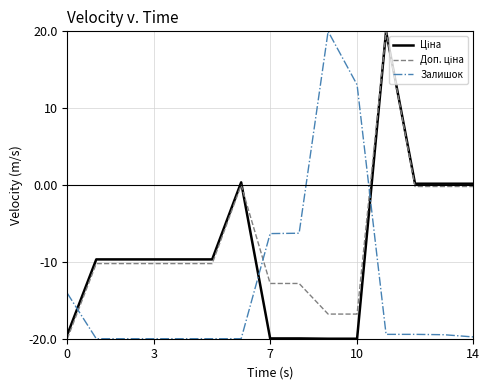

What is the maximum value shown in the chart?

20.0